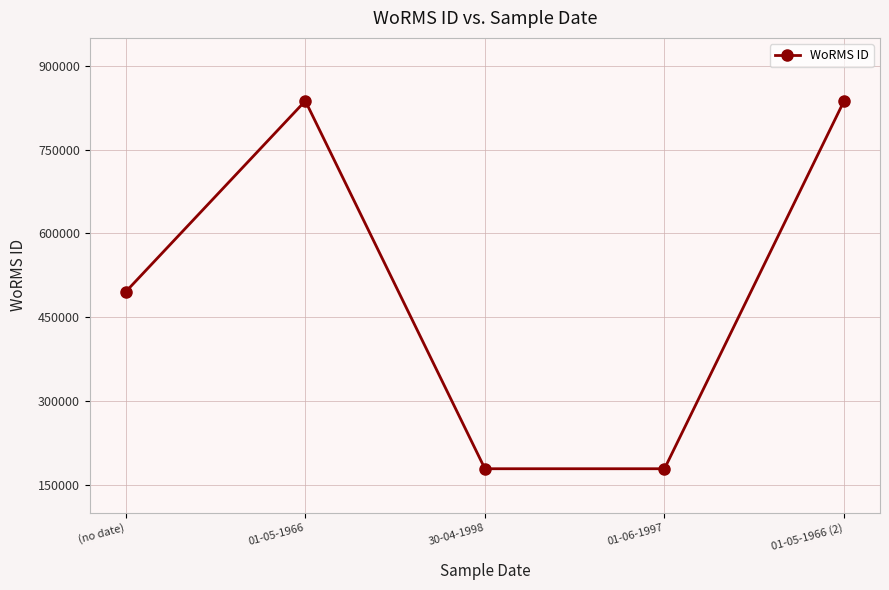

What is the label of the 4th point from the left?

01-06-1997